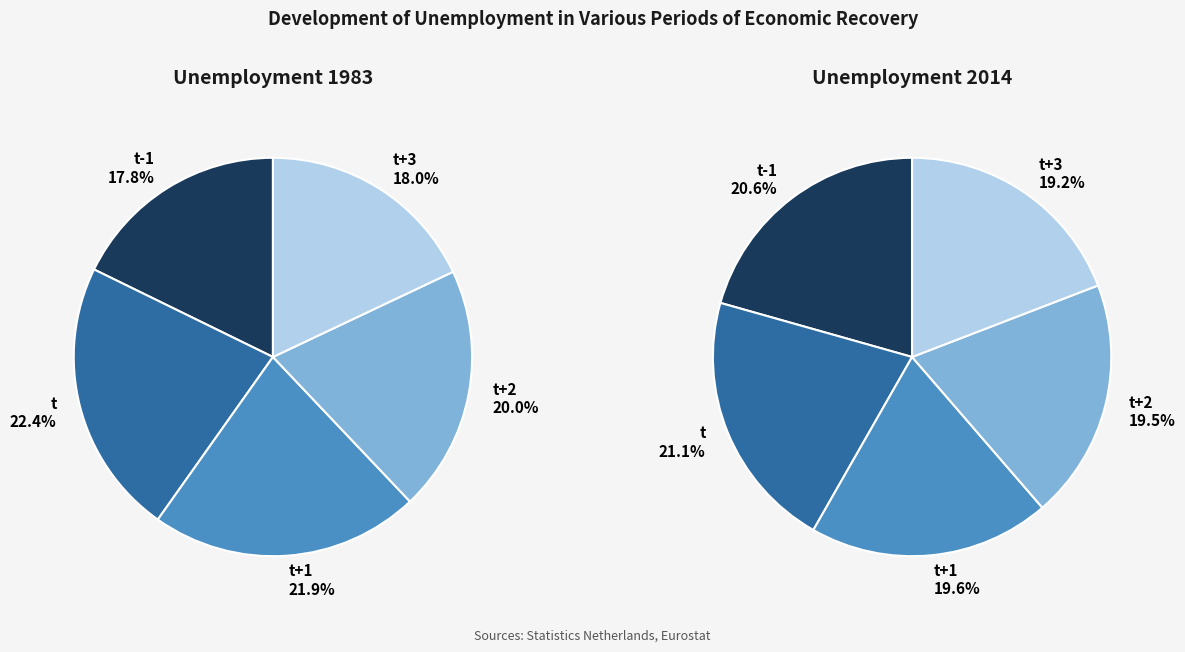

Rank the series by their average value, from highest to lowest.

1983, 2014